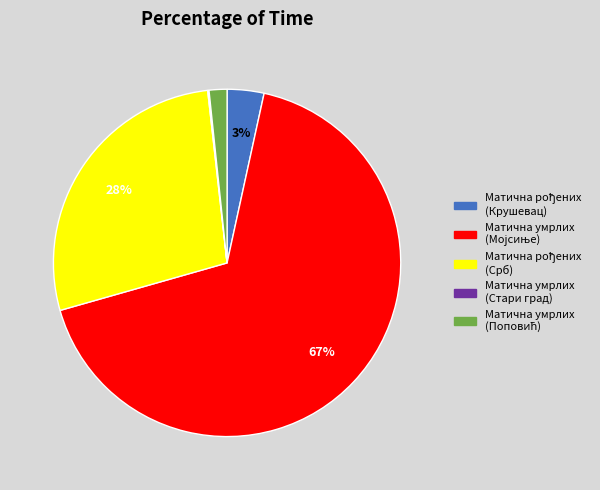

Is there any slice that represents more than half of the pie?

Yes